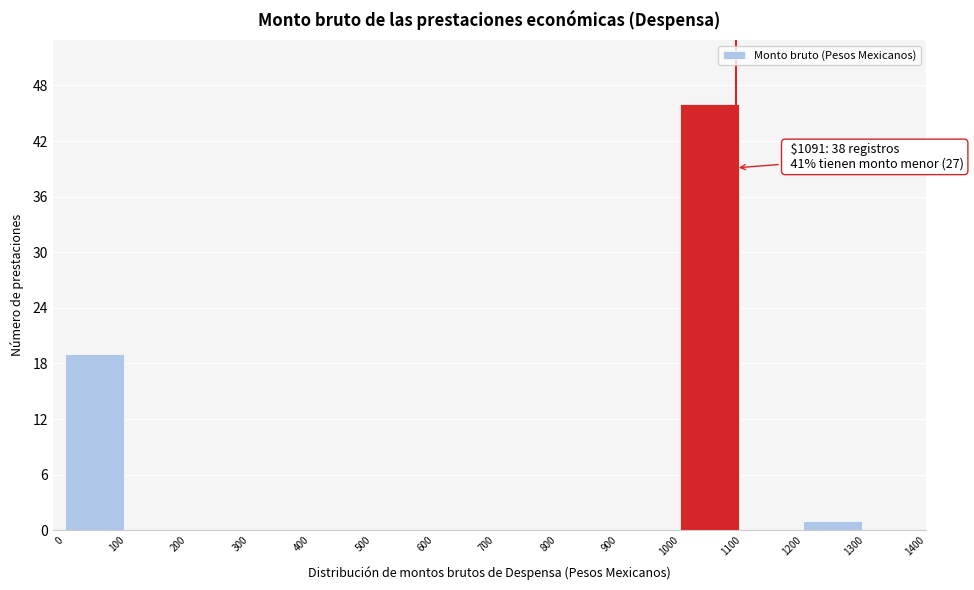

Over which range of the x-axis is the bar tallest?

1000 to 1100